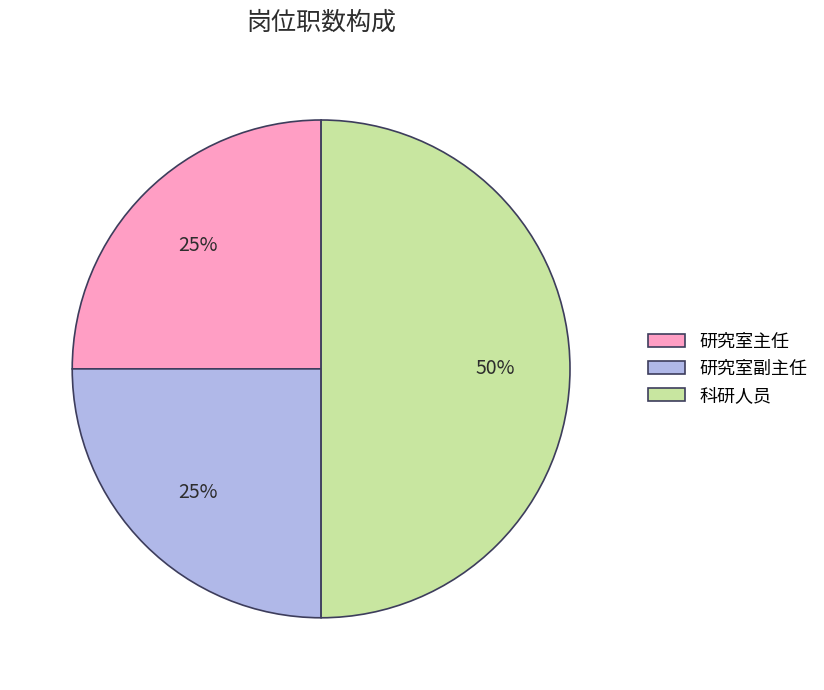

Is it true that 研究室副主任 is 25% of the pie?

True